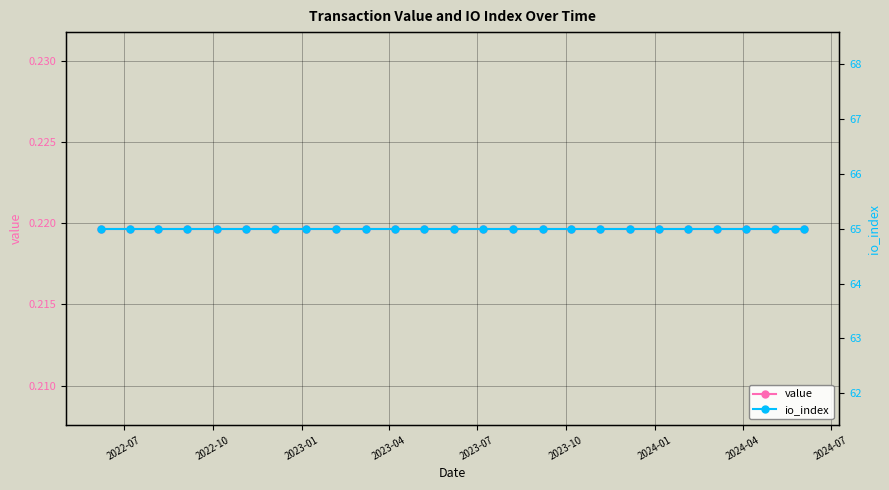

Rank the series by their maximum value, from lowest to highest.

value, io_index